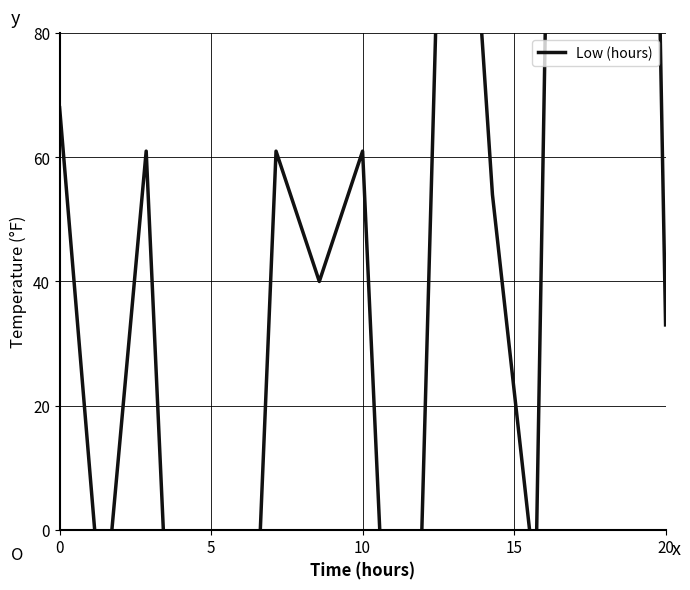

How many values are below 53?

7